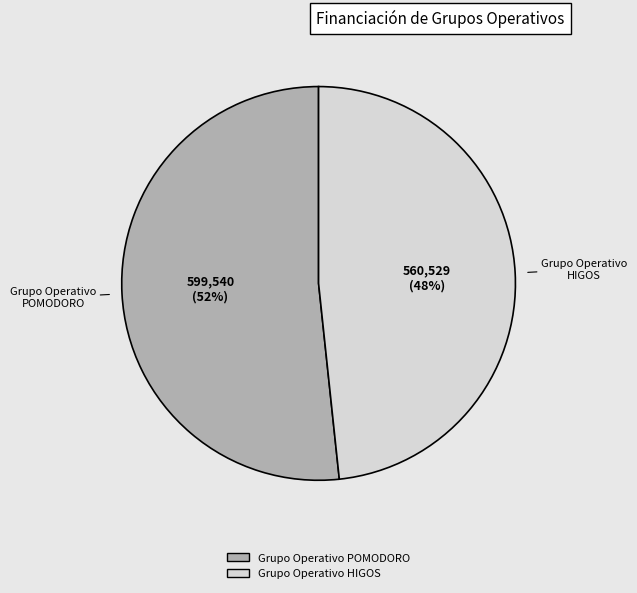

Is the sum of Grupo Operativo POMODORO and Grupo Operativo HIGOS greater than half?

Yes